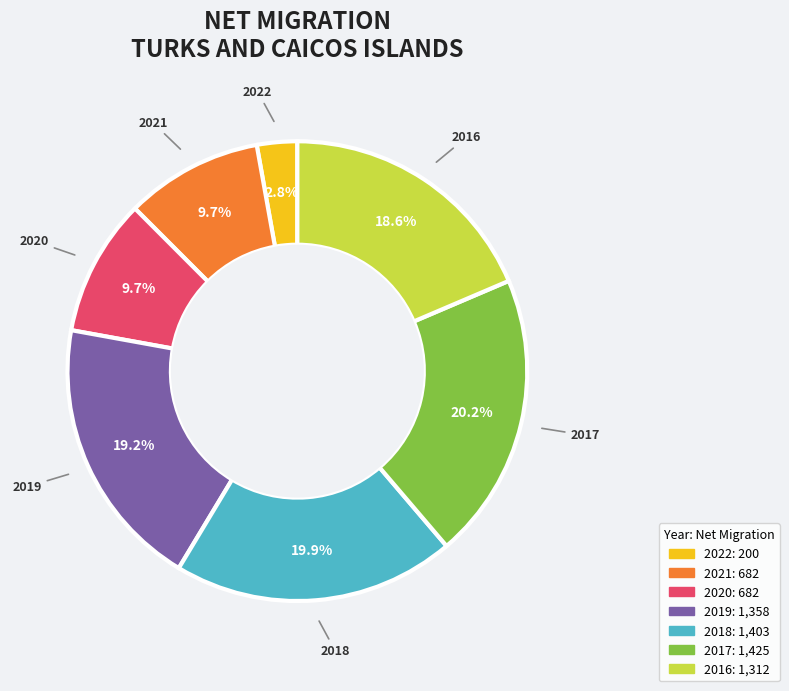

Is it true that 2016 is 19% of the pie?

True